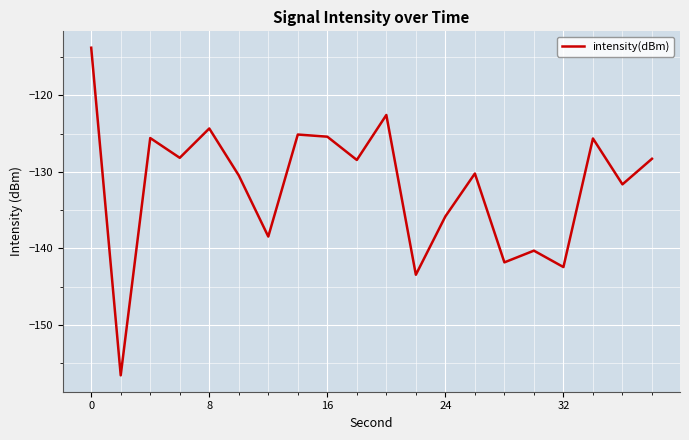

What is the maximum value shown in the chart?

-113.8